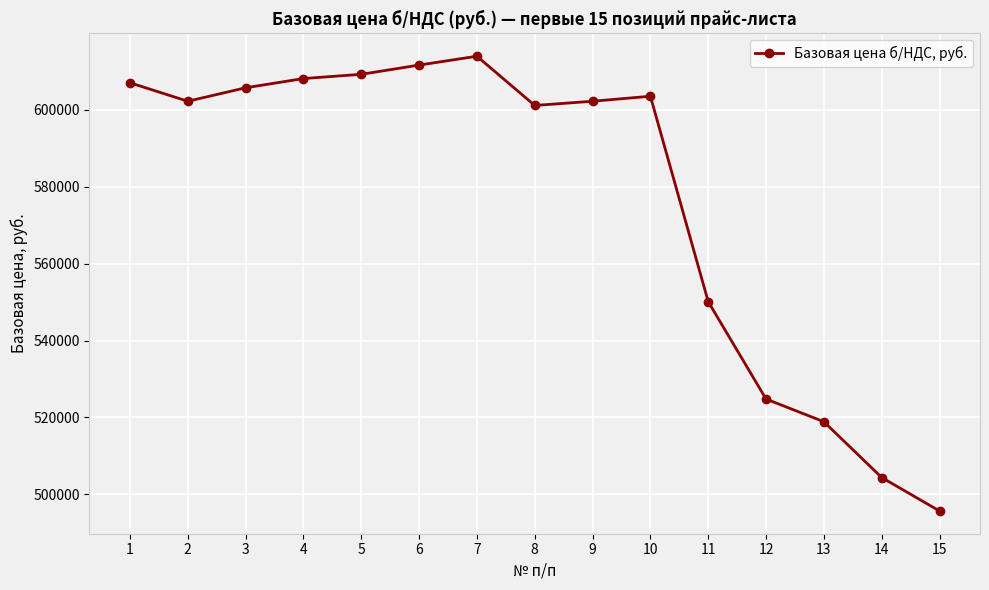

What is the change in value from 2 to 14?

-97800